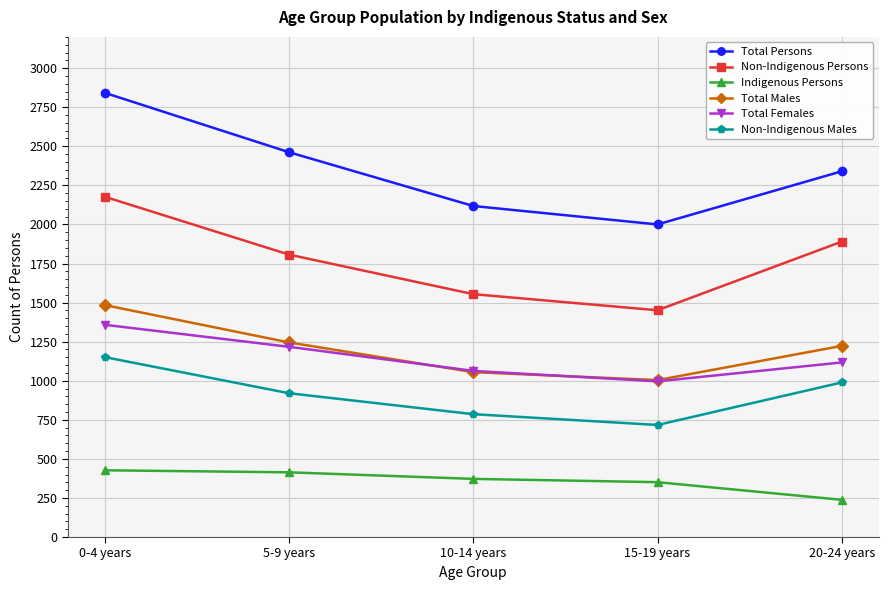

True or false: Total Persons and Indigenous Persons intersect in this chart.

False